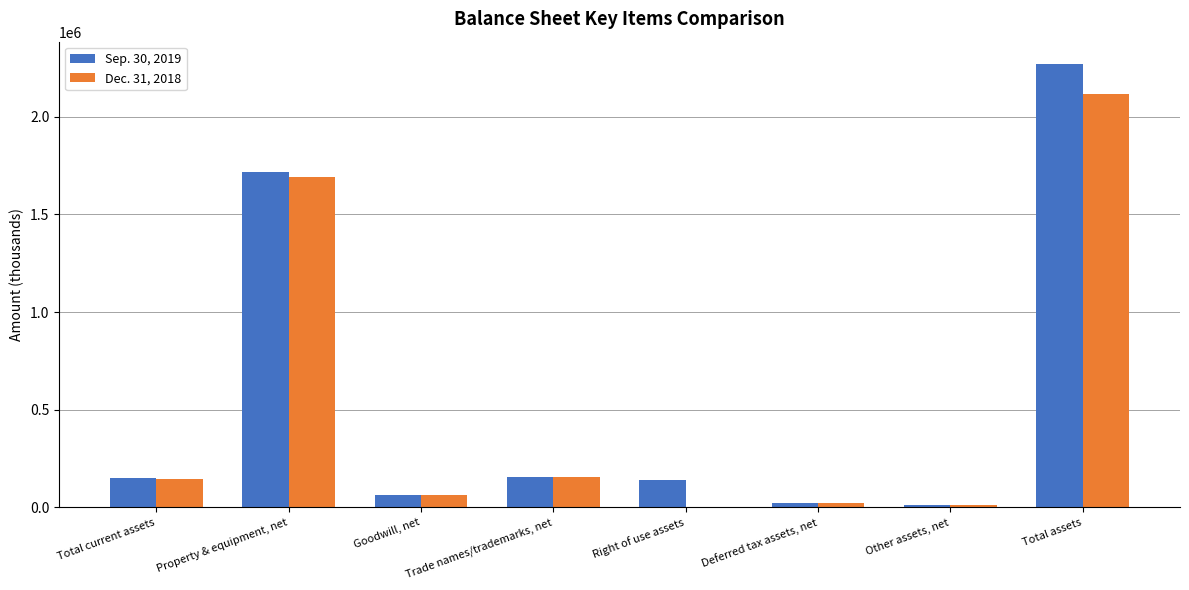

Which category has the highest value across all series?

Total assets